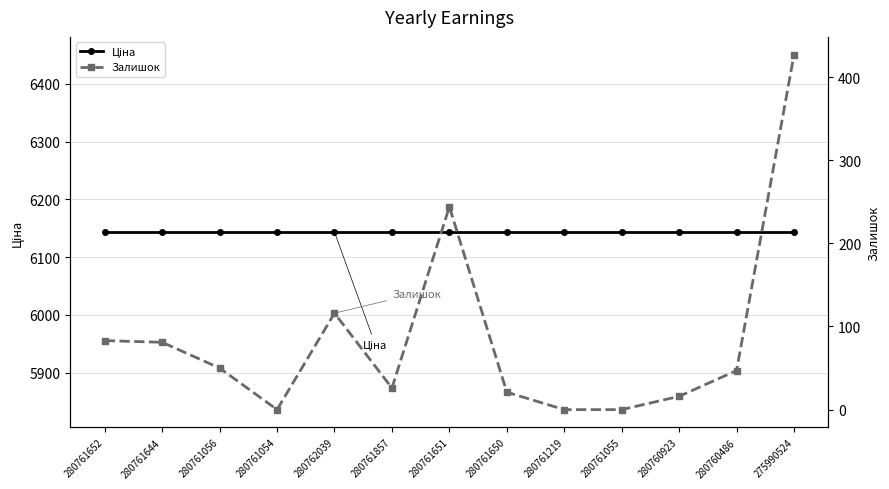

Does the chart have visible grid lines?

Yes